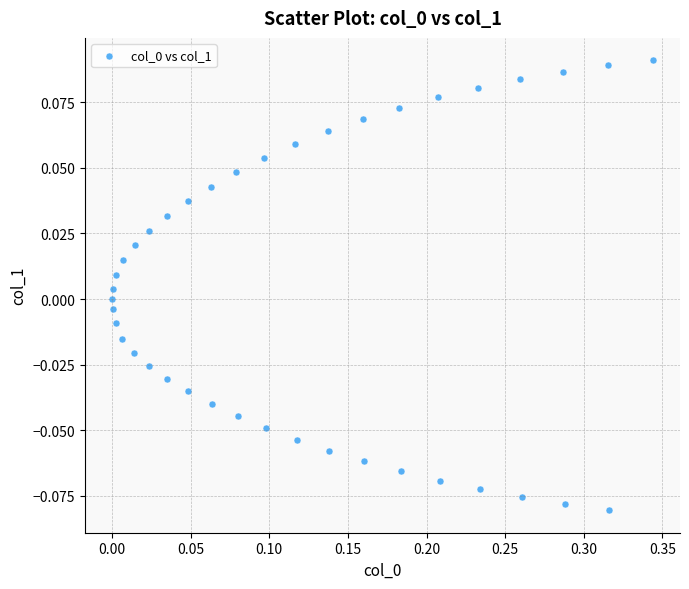

What is the range of X values (max minus min)?

0.3